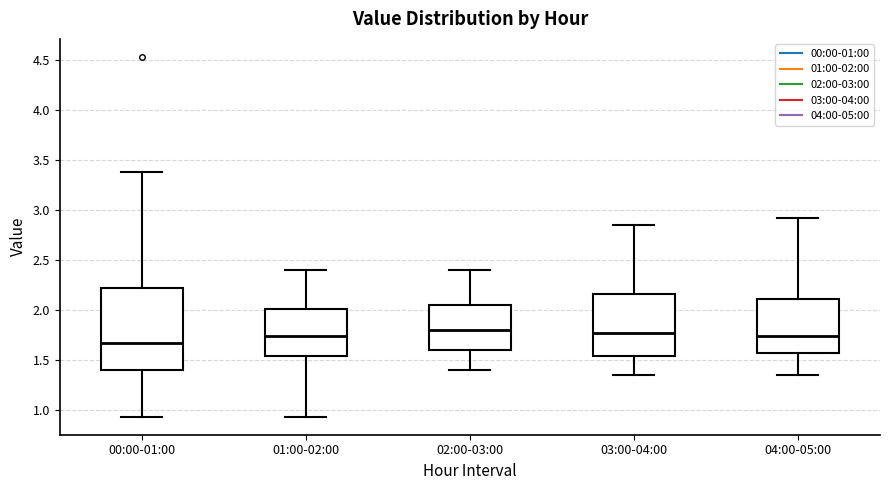

Reading left to right, read every box against the y-axis: the position of its median line, the range the box covers, and the ends of its whiskers. The values are not printed on the chart, so give them approximately, as read against the axis.

00:00-01:00: median 1.65, box 1.40 to 2.20, whiskers 0.95 to 3.40
01:00-02:00: median 1.75, box 1.55 to 2.00, whiskers 0.95 to 2.40
02:00-03:00: median 1.80, box 1.60 to 2.05, whiskers 1.40 to 2.40
03:00-04:00: median 1.75, box 1.55 to 2.15, whiskers 1.35 to 2.85
04:00-05:00: median 1.75, box 1.55 to 2.10, whiskers 1.35 to 2.90